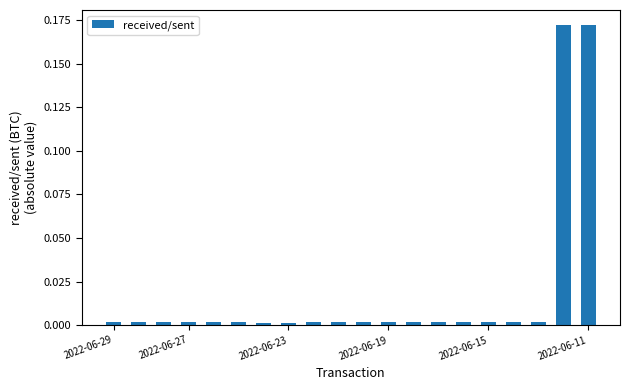

What is the greatest value displayed?

0.2